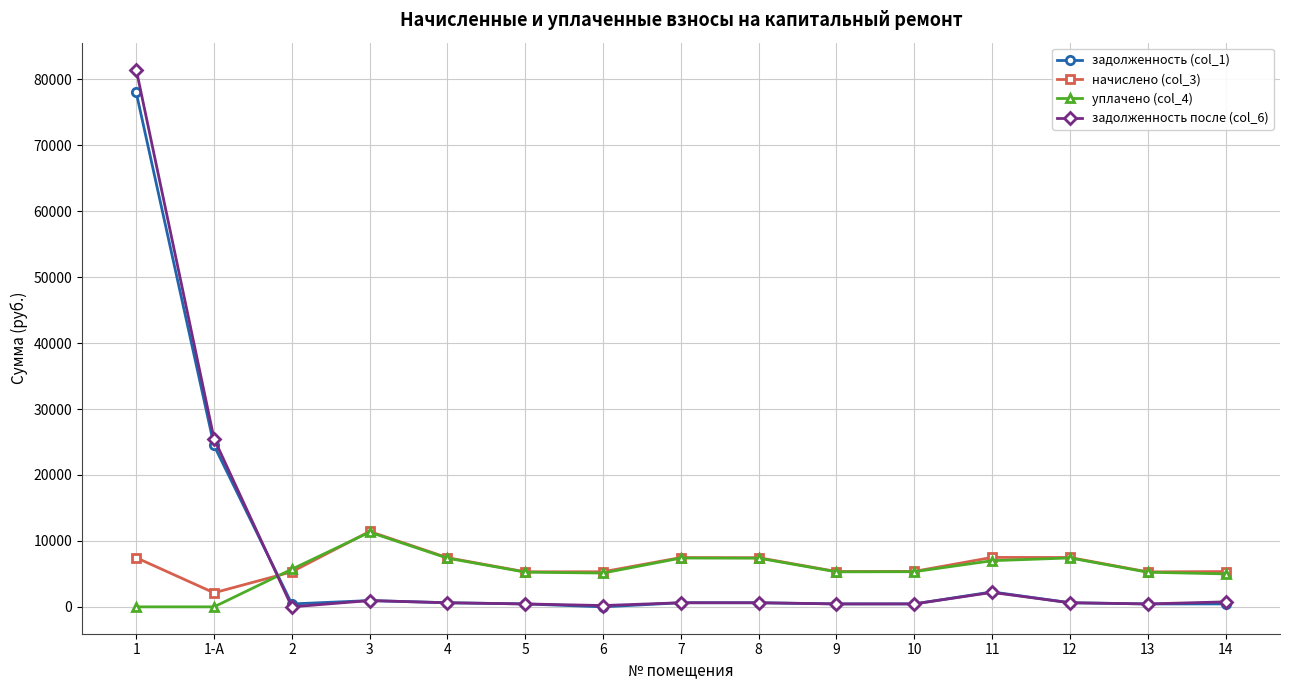

What is the value of the начислено (col_3) point at the 7th from the left?

5323.8